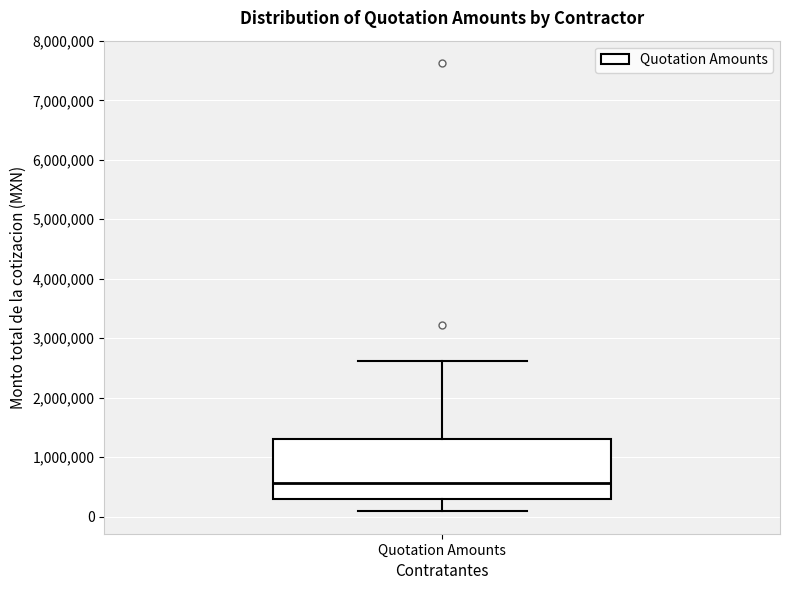

Where is the upper edge of the box for Quotation Amounts on the y-axis? The values are not printed on the chart, so give them approximately, as read against the axis.

1300000